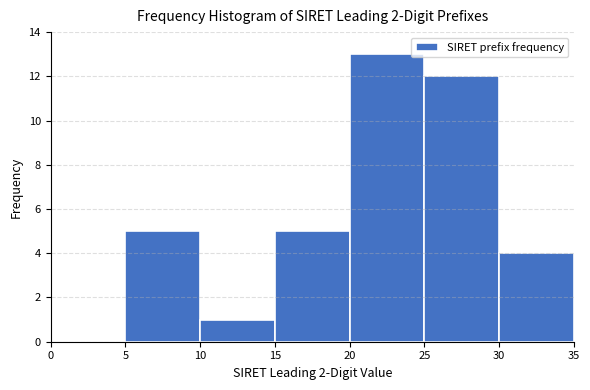

Over which range of the x-axis is the bar tallest?

20 to 25